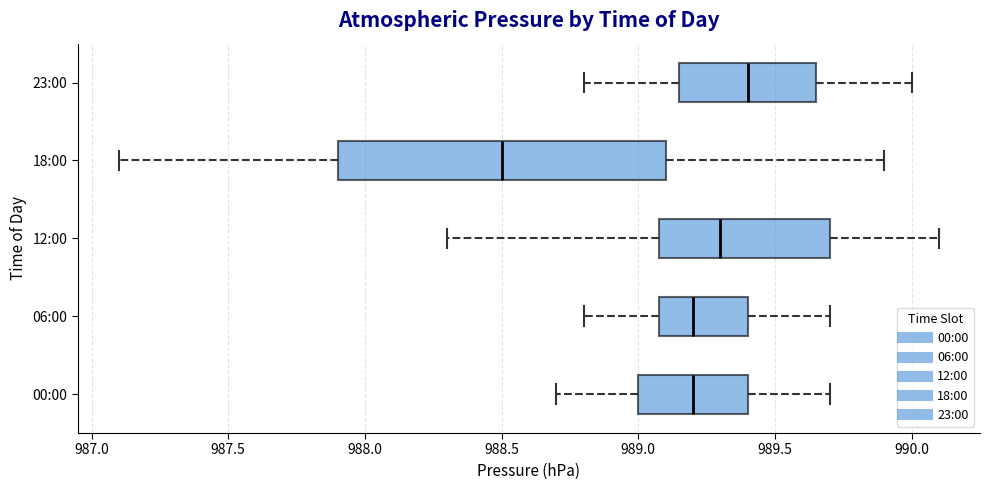

Reading bottom to top, read every box against the x-axis: the position of its median line, the range the box covers, and the ends of its whiskers. The values are not printed on the chart, so give them approximately, as read against the axis.

00:00: median 989.20, box 989.00 to 989.40, whiskers 988.70 to 989.70
06:00: median 989.20, box 989.10 to 989.40, whiskers 988.80 to 989.70
12:00: median 989.30, box 989.10 to 989.70, whiskers 988.30 to 990.10
18:00: median 988.50, box 987.90 to 989.10, whiskers 987.10 to 989.90
23:00: median 989.40, box 989.15 to 989.65, whiskers 988.80 to 990.00